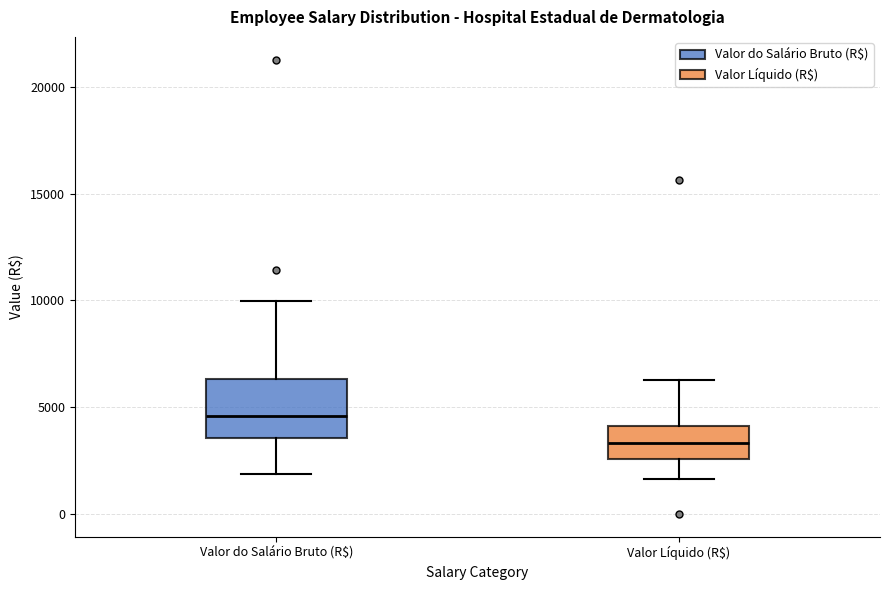

Reading left to right, read every box against the y-axis: the position of its median line, the range the box covers, and the ends of its whiskers. The values are not printed on the chart, so give them approximately, as read against the axis.

Valor do Salário Bruto (R$): median 4500, box 3500 to 6500, whiskers 2000 to 10000
Valor Líquido (R$): median 3500, box 2500 to 4000, whiskers 1500 to 6500